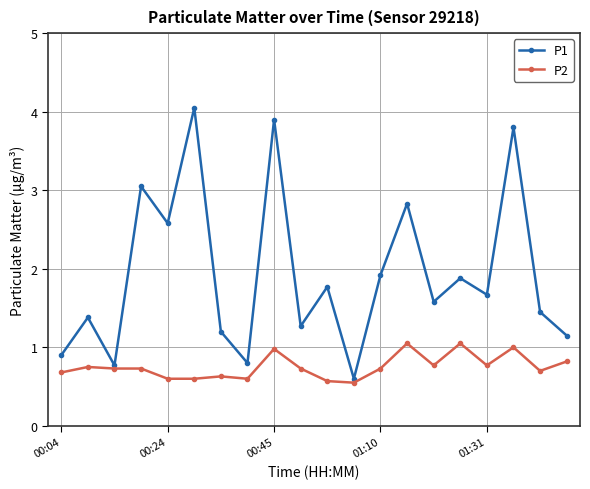

Which series has the largest range (max minus min)?

P1